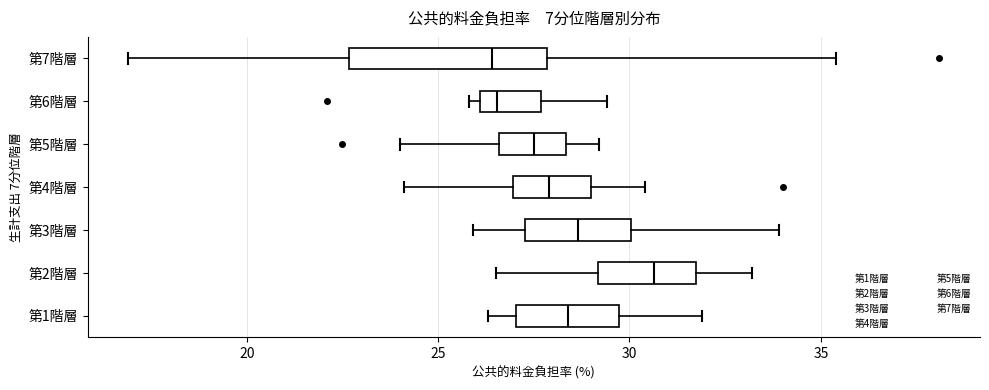

Which box is the widest, from its left edge to its right edge?

第7階層